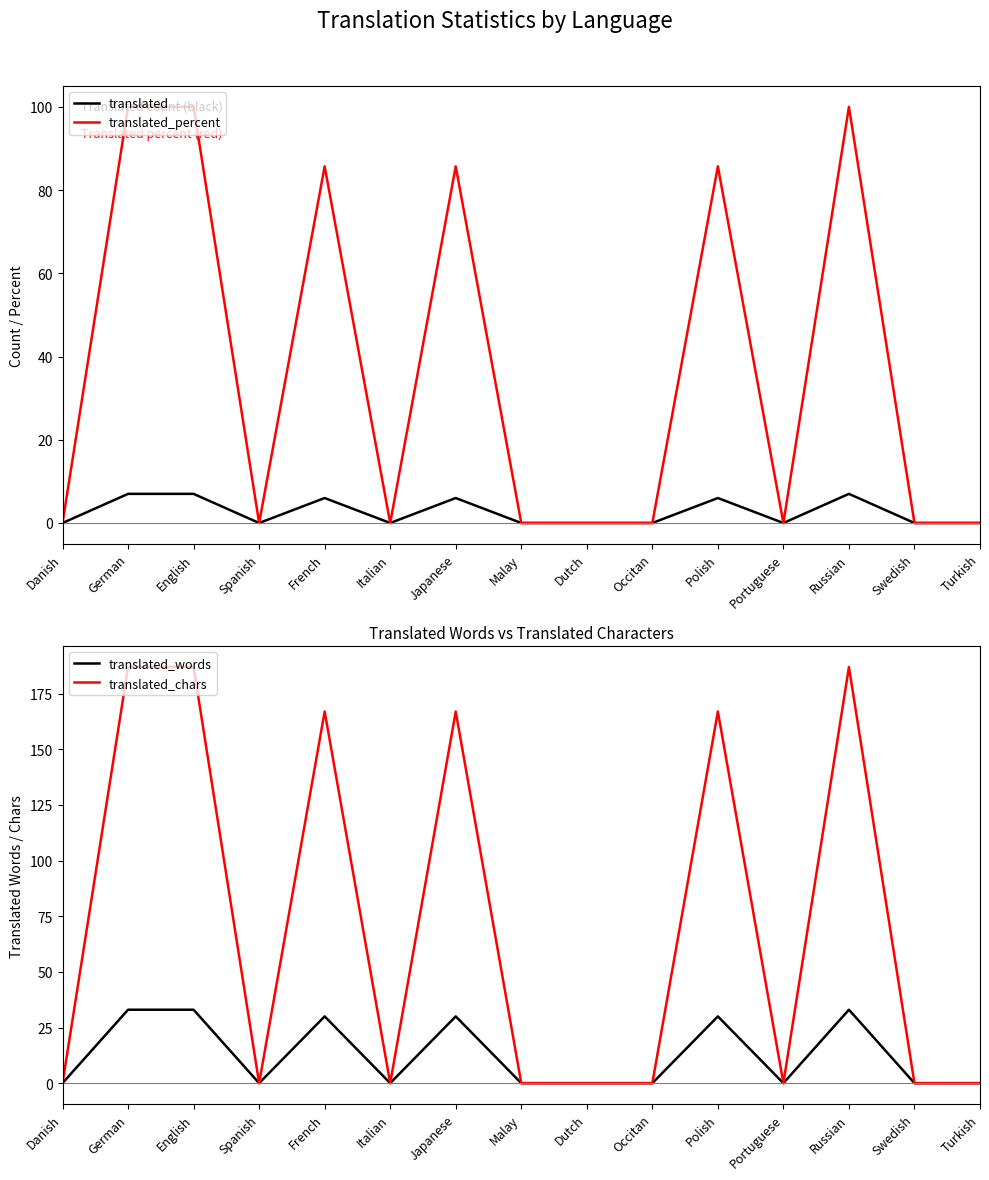

True or false: translated and translated_chars cross at least once.

False